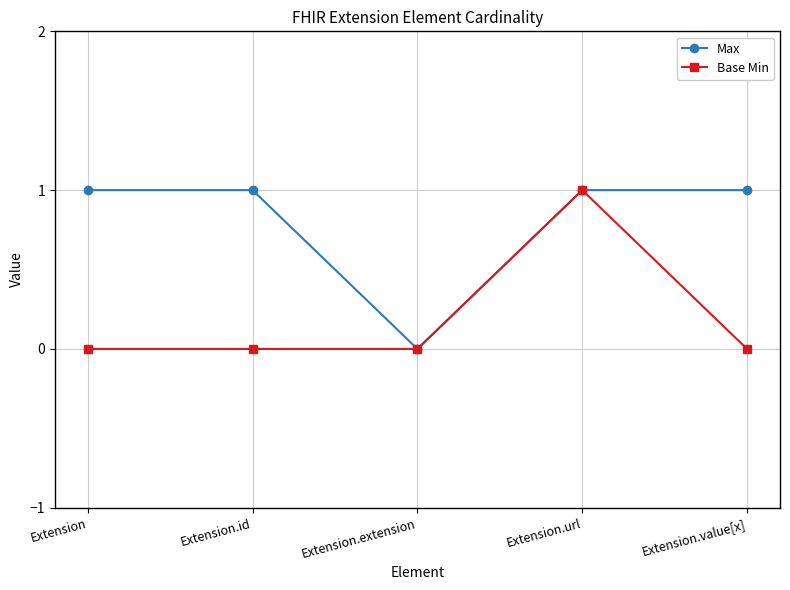

Reading left to right, what are all the values shown in this chart?

Max: 1	1	0	1	1
Base Min: 0	0	0	1	0